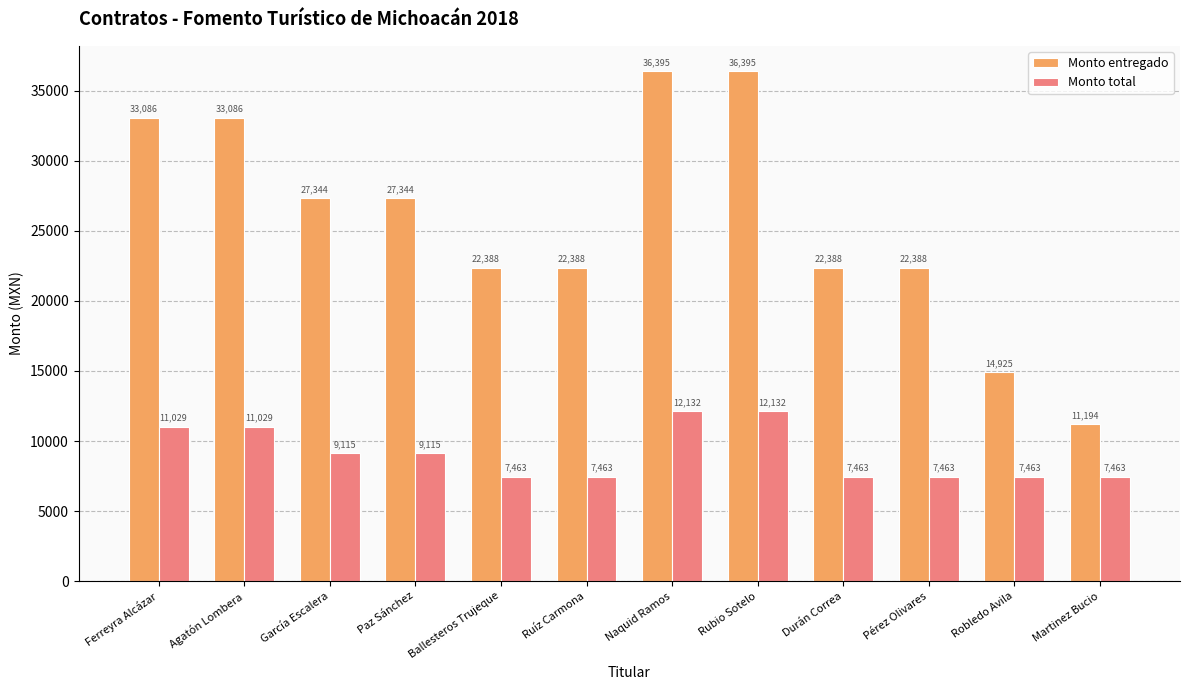

What is the total value across all series at Agatón Lombera?

44115.2